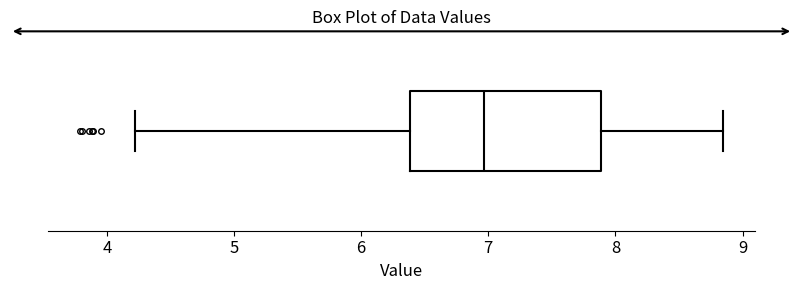

Where is the right edge of the box on the x-axis? The values are not printed on the chart, so give them approximately, as read against the axis.

7.9